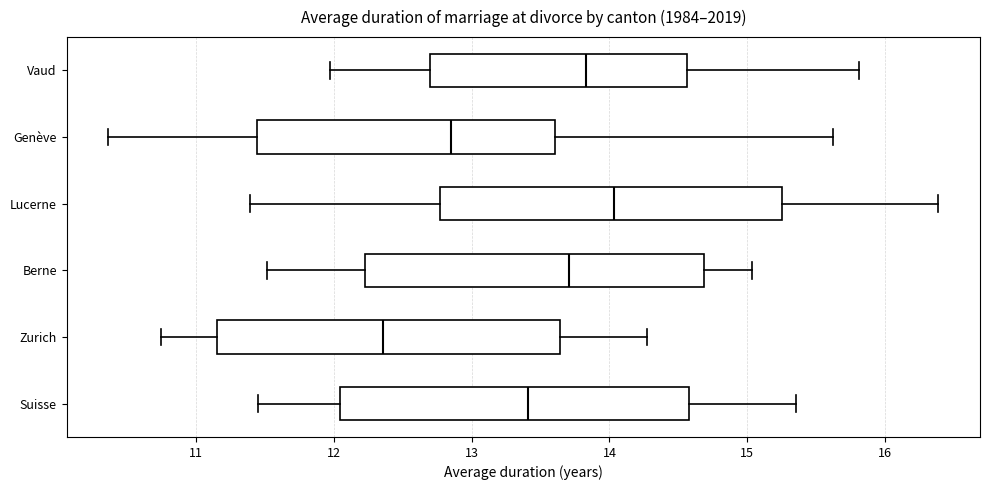

Which box has the furthest to the right median line?

Lucerne